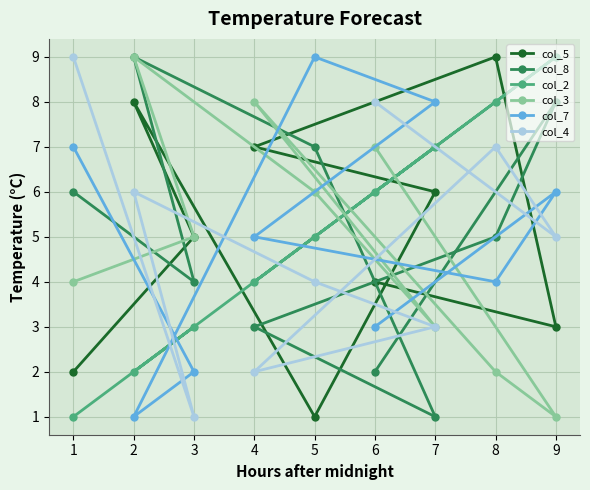

Reading left to right, list all the values displayed in this chart.

col_5: 1=2	2=8	3=5	4=7	5=1	6=4	7=6	8=9	9=3
col_8: 1=6	2=9	3=4	4=3	5=7	6=2	7=1	8=5	9=8
col_2: 1=1	2=2	3=3	4=4	5=5	6=6	7=7	8=8	9=9
col_3: 1=4	2=9	3=5	4=8	5=6	6=7	7=3	8=2	9=1
col_7: 1=7	2=1	3=2	4=5	5=9	6=3	7=8	8=4	9=6
col_4: 1=9	2=6	3=1	4=2	5=4	6=8	7=3	8=7	9=5